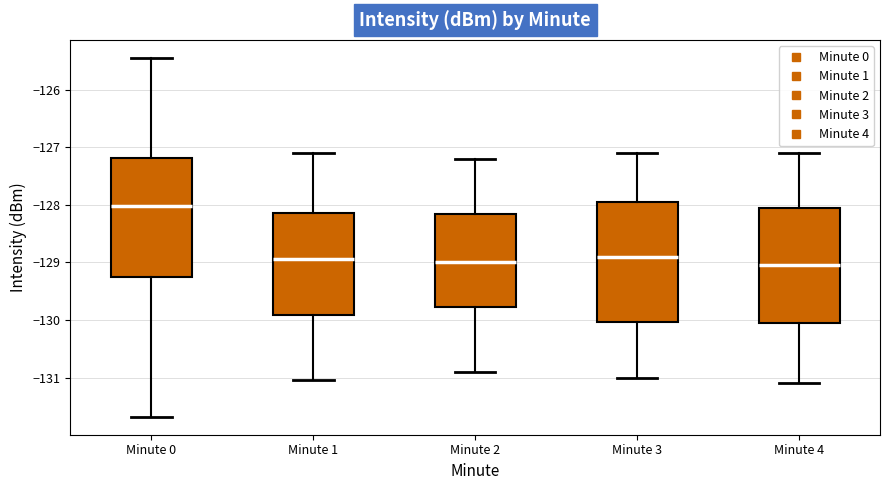

Reading left to right, read every box against the y-axis: the position of its median line, the range the box covers, and the ends of its whiskers. The values are not printed on the chart, so give them approximately, as read against the axis.

Minute 0: median -128.0, box -129.3 to -127.2, whiskers -131.7 to -125.4
Minute 1: median -128.9, box -129.9 to -128.1, whiskers -131.0 to -127.1
Minute 2: median -129.0, box -129.8 to -128.1, whiskers -130.9 to -127.2
Minute 3: median -128.9, box -130.0 to -127.9, whiskers -131.0 to -127.1
Minute 4: median -129.0, box -130.0 to -128.0, whiskers -131.1 to -127.1